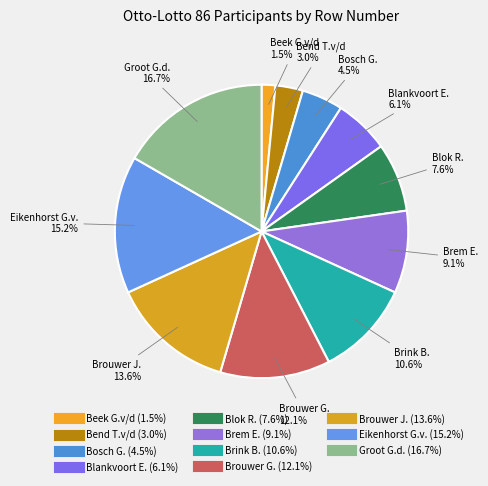

How many slices are in this pie chart?

11